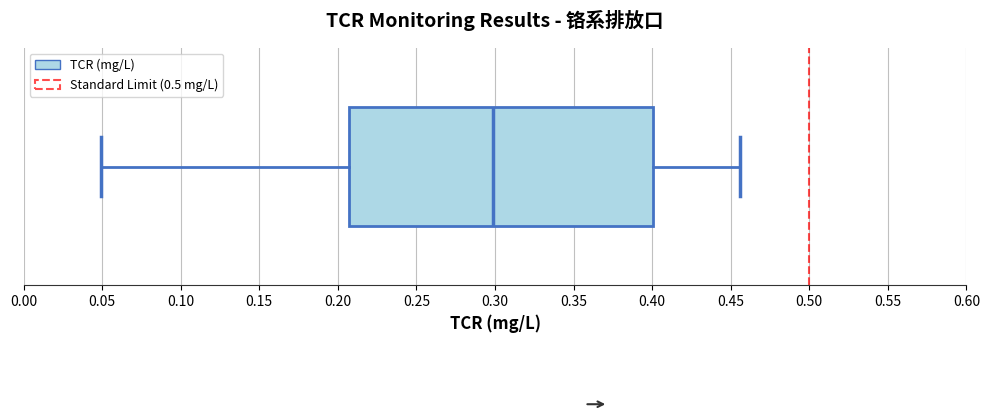

Read this box plot against the x-axis: the position of the median line, the range covered by the box, and the ends of both whiskers. The values are not printed on the chart, so give them approximately, as read against the axis.

median 0.300, box 0.205 to 0.400, whiskers 0.050 to 0.455